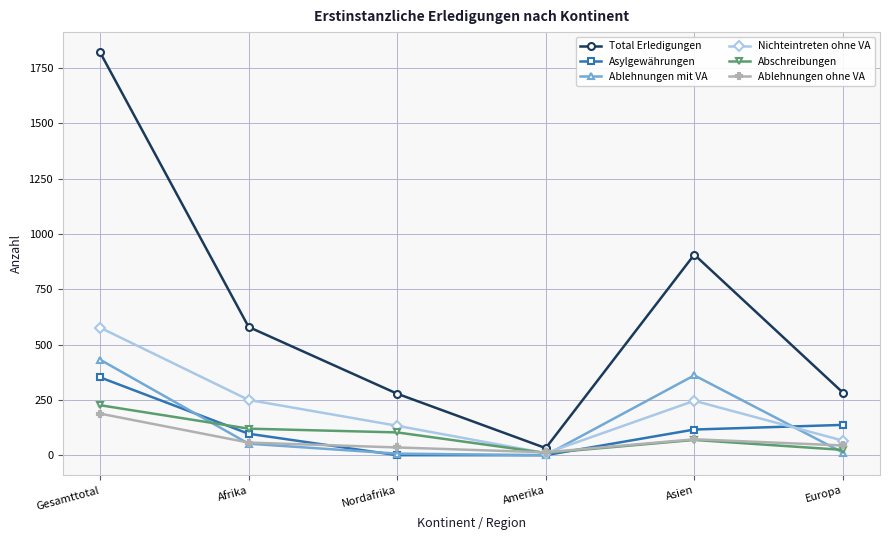

Does the chart have visible grid lines?

Yes